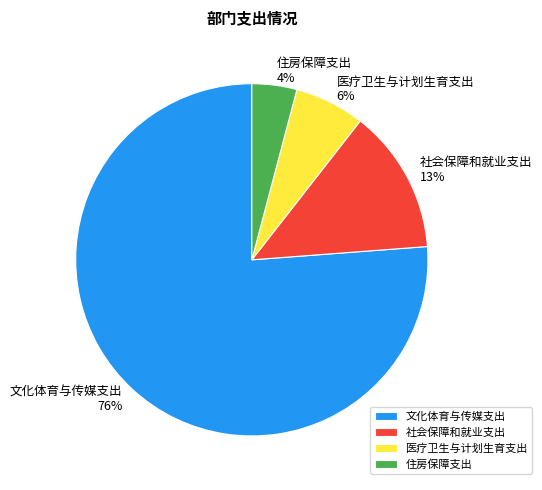

To the nearest percent, what is the average slice percentage?

25%